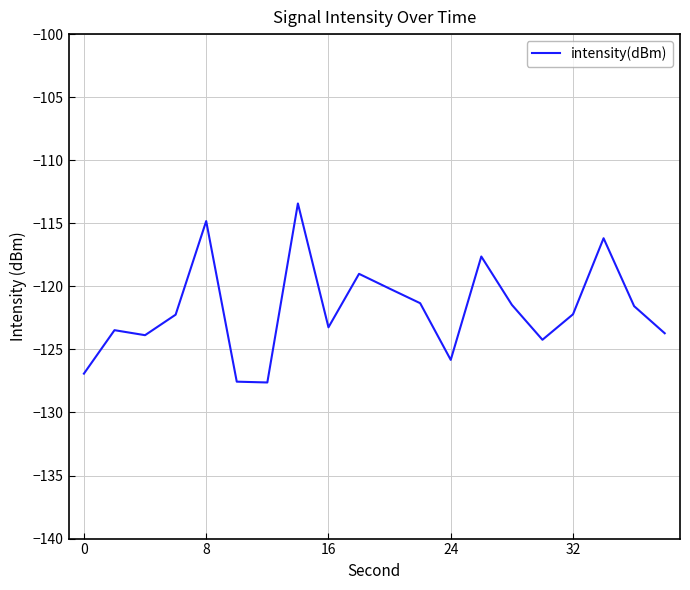

What is the smallest value displayed?

-127.6